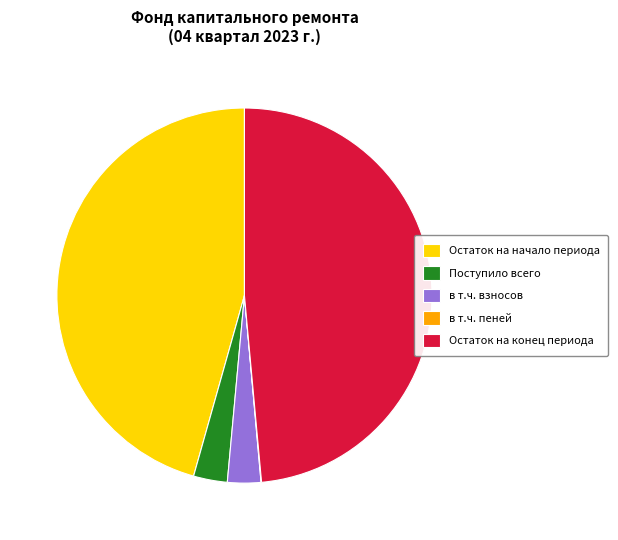

Which has a higher value, Остаток на начало периода or в т.ч. взносов?

Остаток на начало периода